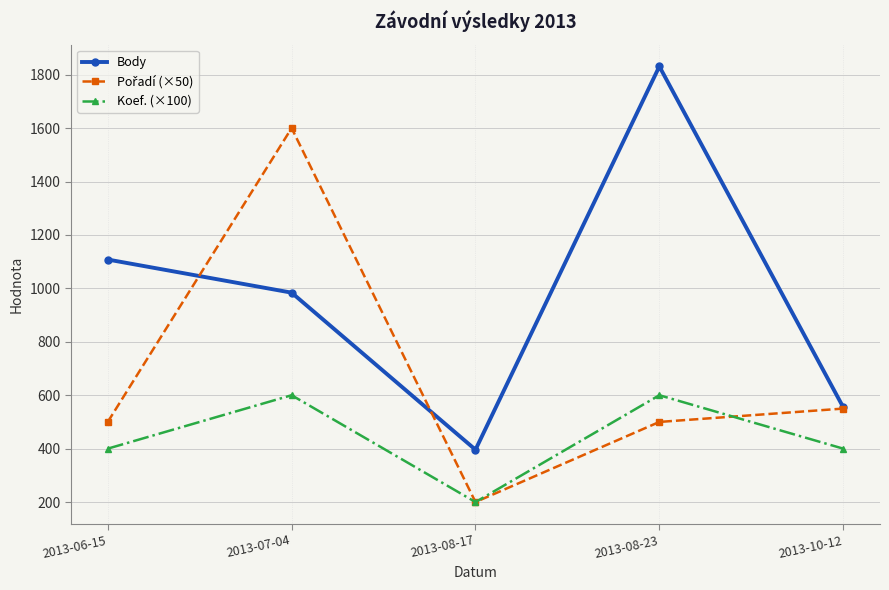

Is this an area chart (filled region under the line)?

No